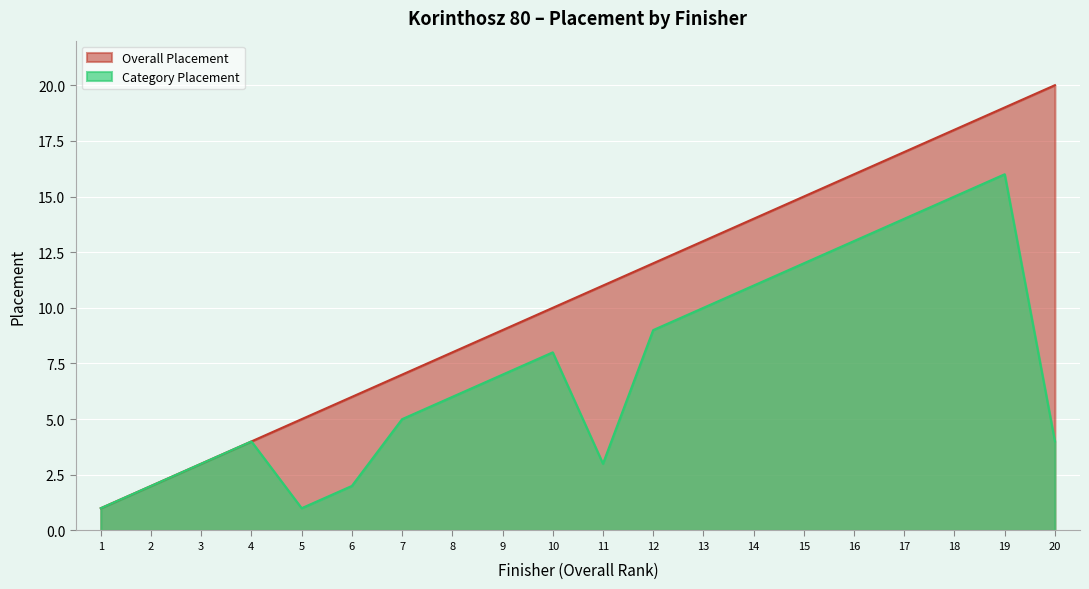

Which series has the largest range (max minus min)?

Overall Placement